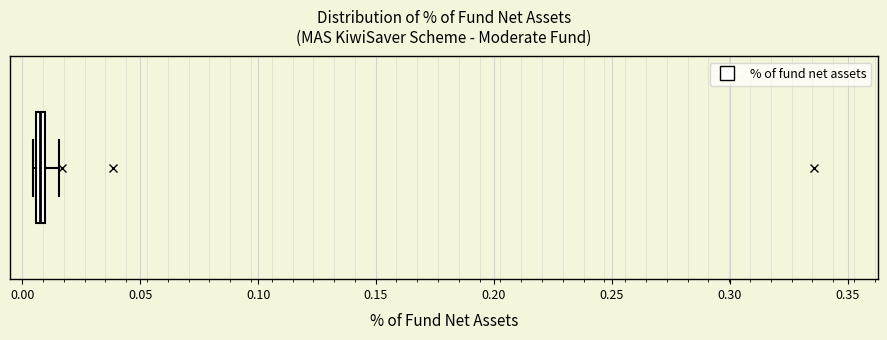

Where is the right edge of the box on the x-axis? The values are not printed on the chart, so give them approximately, as read against the axis.

0.010